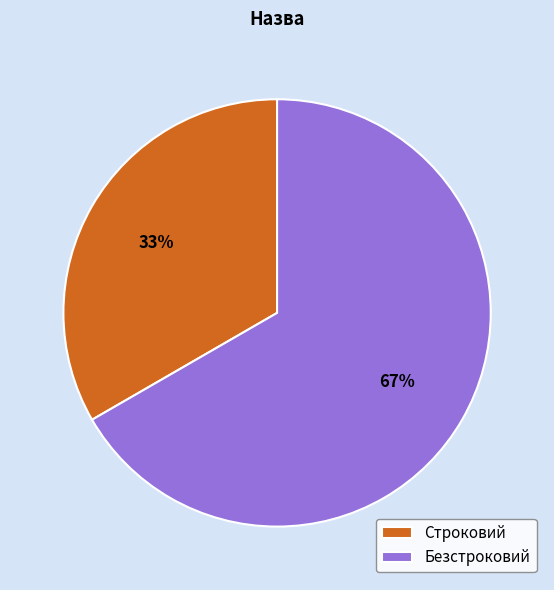

Combined, do Строковий and Безстроковий account for over 50%?

Yes